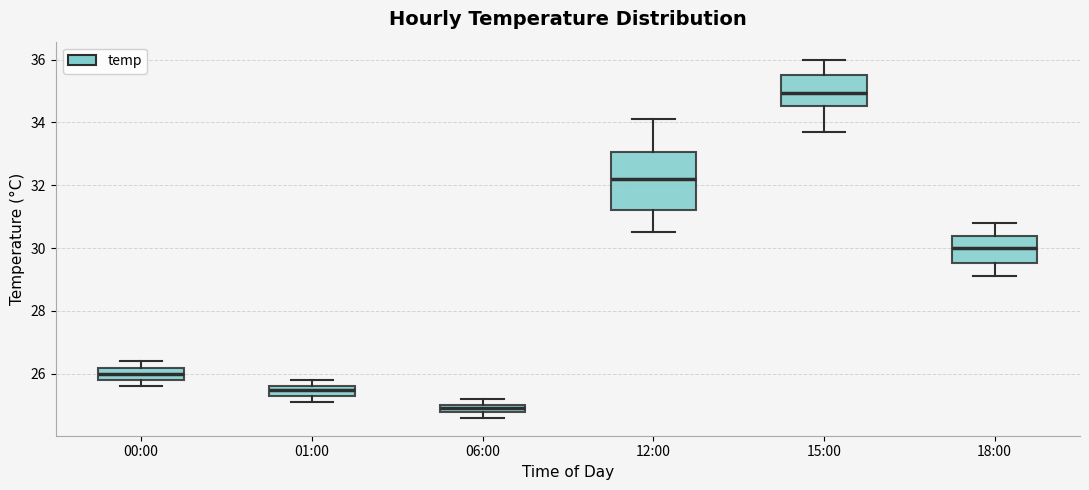

Which box's median line is the lowest?

06:00